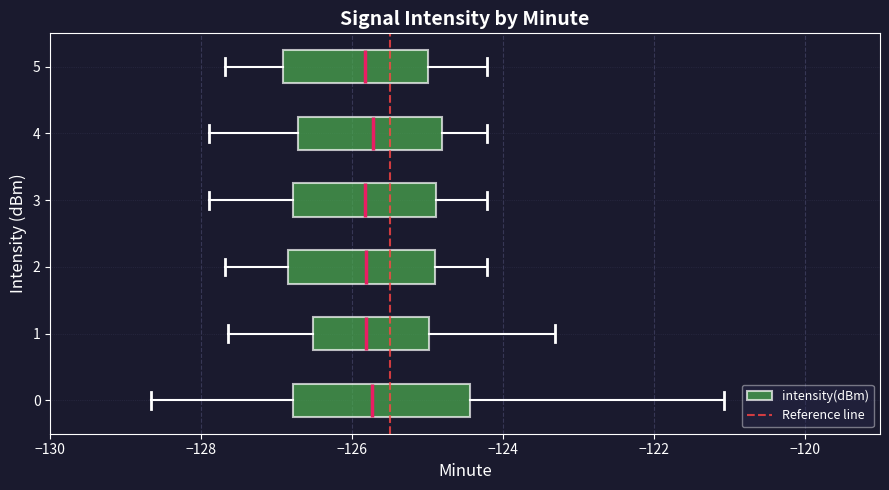

Reading bottom to top, transcribe this box plot: for each box, give where its median line is, the range the box spans, and where its two whiskers end, as read against the x-axis. The values are not printed on the chart, so give them approximately, as read against the axis.

0: median -125.8, box -126.8 to -124.4, whiskers -128.6 to -121.0
1: median -125.8, box -126.6 to -125.0, whiskers -127.6 to -123.4
2: median -125.8, box -126.8 to -125.0, whiskers -127.6 to -124.2
3: median -125.8, box -126.8 to -124.8, whiskers -127.8 to -124.2
4: median -125.8, box -126.8 to -124.8, whiskers -127.8 to -124.2
5: median -125.8, box -127.0 to -125.0, whiskers -127.6 to -124.2